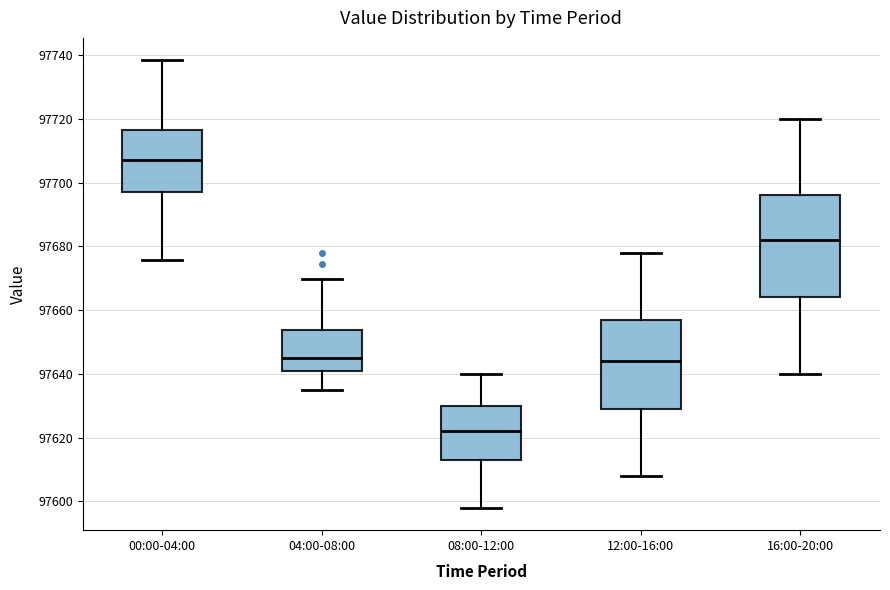

Reading left to right, transcribe this box plot: for each box, give where its median line is, the range the box spans, and where its two whiskers end, as read against the y-axis. The values are not printed on the chart, so give them approximately, as read against the axis.

00:00-04:00: median 97708, box 97698 to 97716, whiskers 97676 to 97738
04:00-08:00: median 97646, box 97642 to 97654, whiskers 97636 to 97670
08:00-12:00: median 97622, box 97614 to 97630, whiskers 97598 to 97640
12:00-16:00: median 97644, box 97630 to 97658, whiskers 97608 to 97678
16:00-20:00: median 97682, box 97664 to 97696, whiskers 97640 to 97720